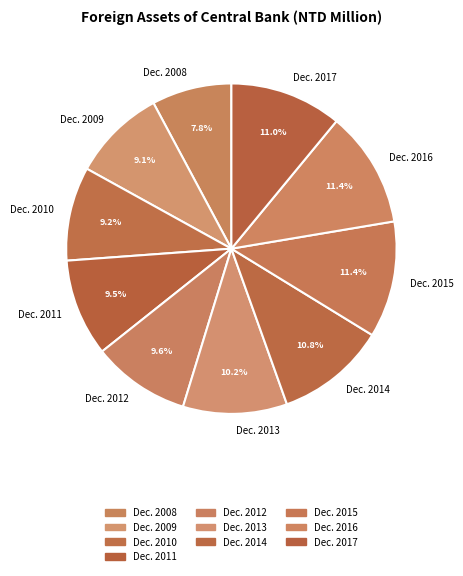

To the nearest percent, what portion does Dec. 2013 represent?

10%